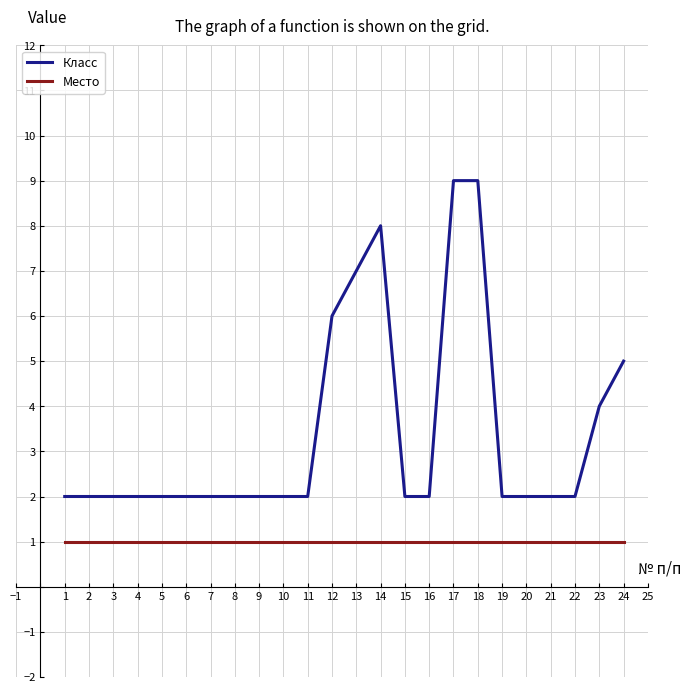

What is the sum of all Место values?

24